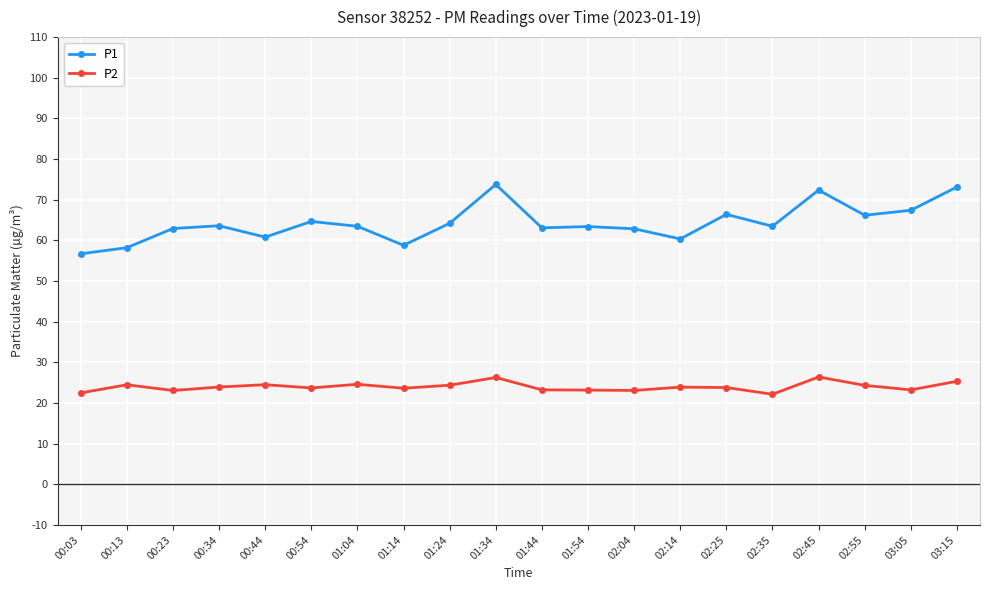

What is the sum of the P2 values at 02:14 and 00:34?

47.8